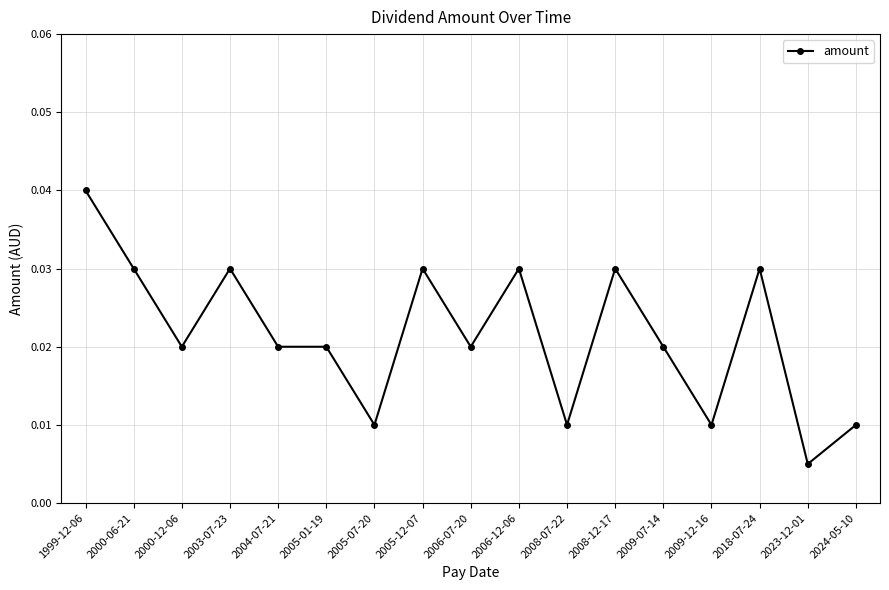

At which label is the value closest to 0?

2023-12-01